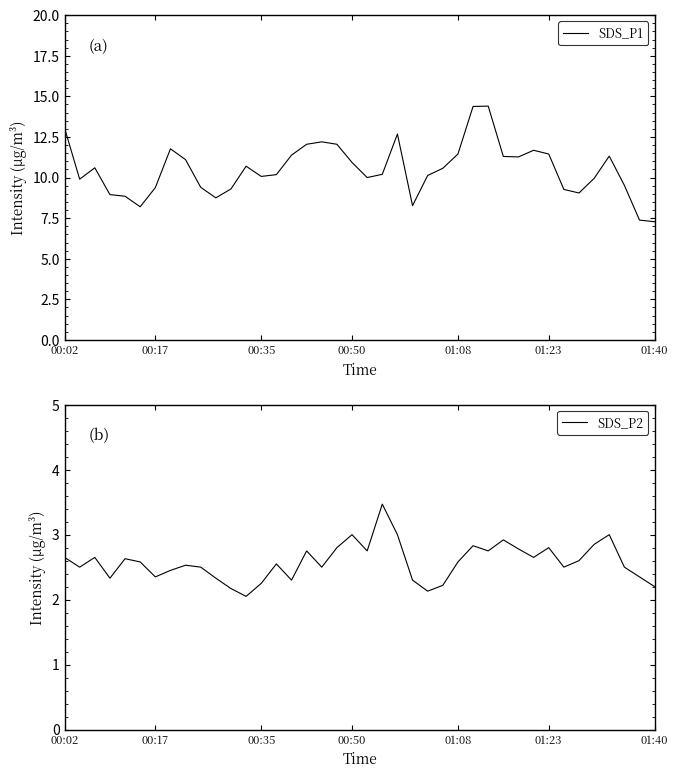

True or false: SDS_P2 and SDS_P1 cross at least once.

False